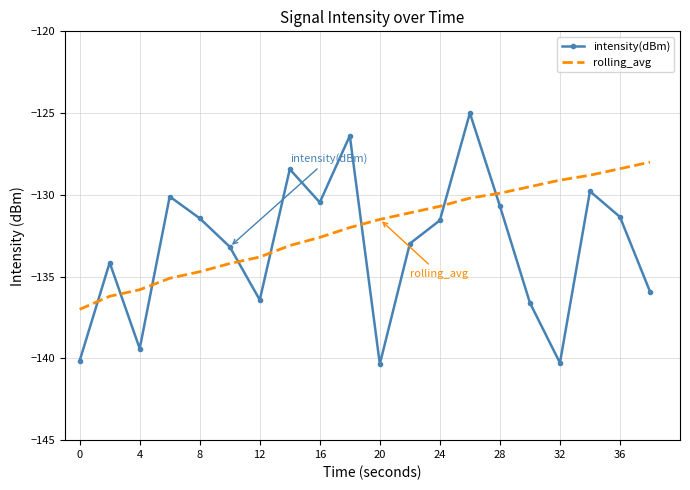

True or false: rolling_avg and intensity(dBm) intersect in this chart.

True